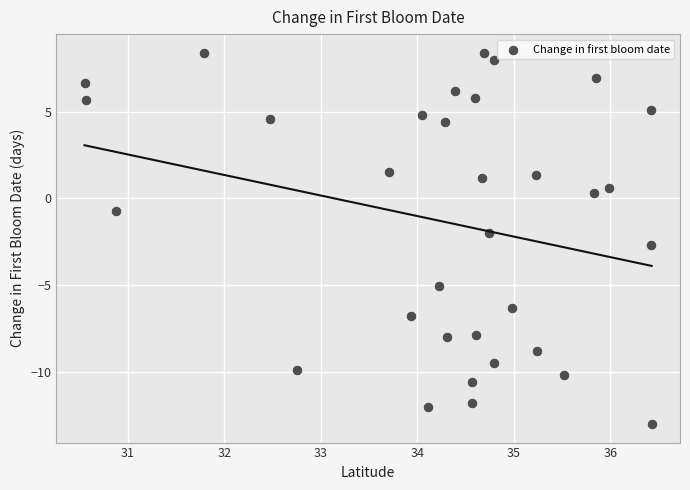

How many points are shown in the scatter plot?

33